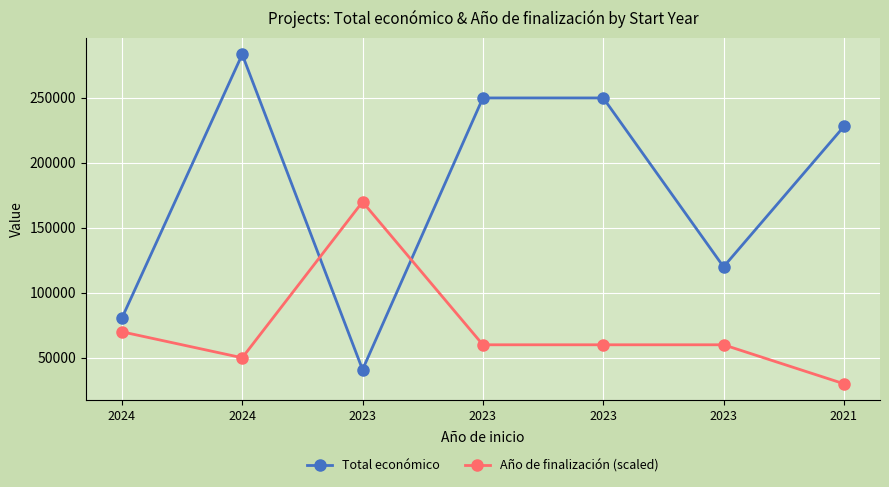

How many intersections are there between Total económico and Año de finalización (scaled)?

2